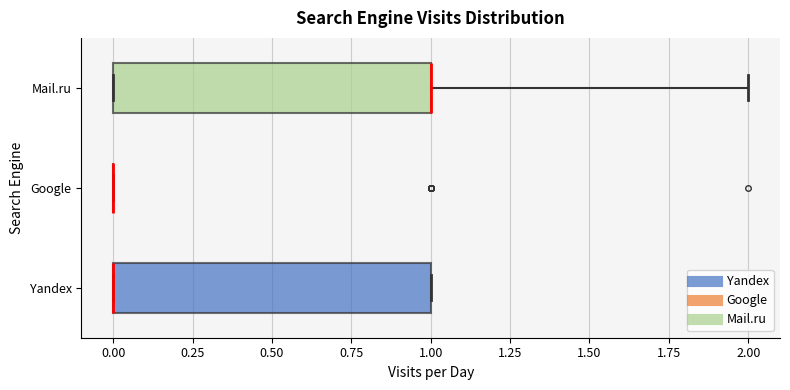

Reading bottom to top, transcribe this box plot: for each box, give where its median line is, the range the box spans, and where its two whiskers end, as read against the x-axis. The values are not printed on the chart, so give them approximately, as read against the axis.

Yandex: median 0 (drawn on the box's left edge), box 0 to 1, whiskers 0 to 1
Google: box collapsed to a line at 0, whiskers 0 to 0
Mail.ru: median 1 (drawn on the box's right edge), box 0 to 1, whiskers 0 to 2